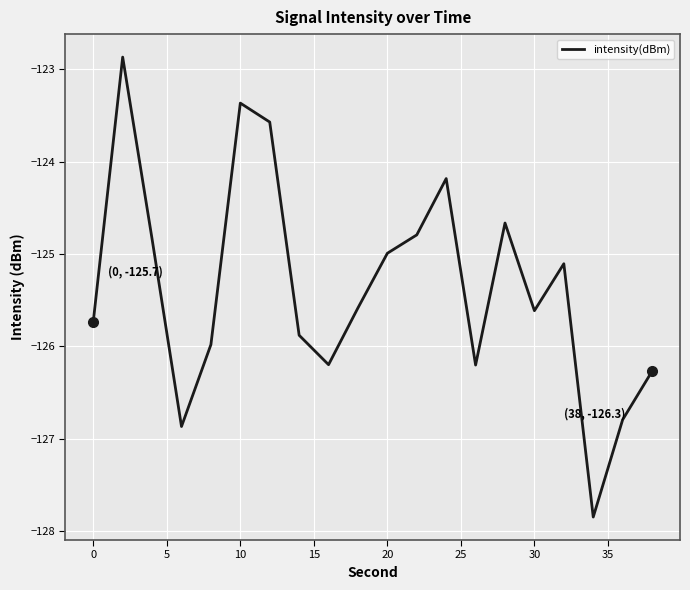

What is the difference between the maximum and minimum values?

5.0